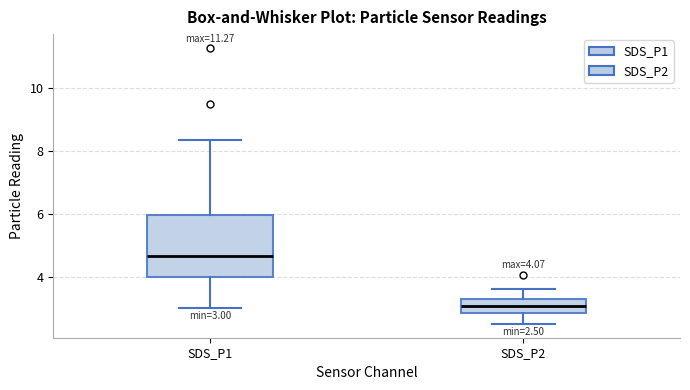

Which box has the highest median line?

SDS_P1